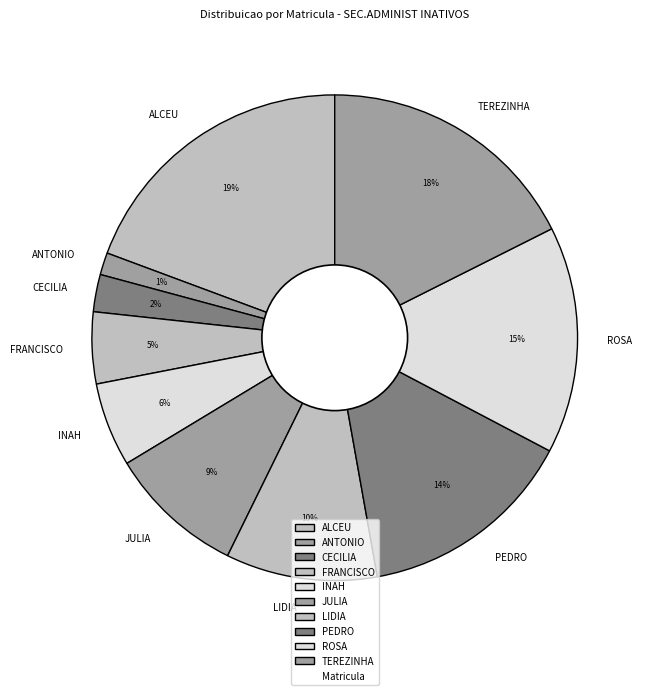

How many slices are in this pie chart?

10